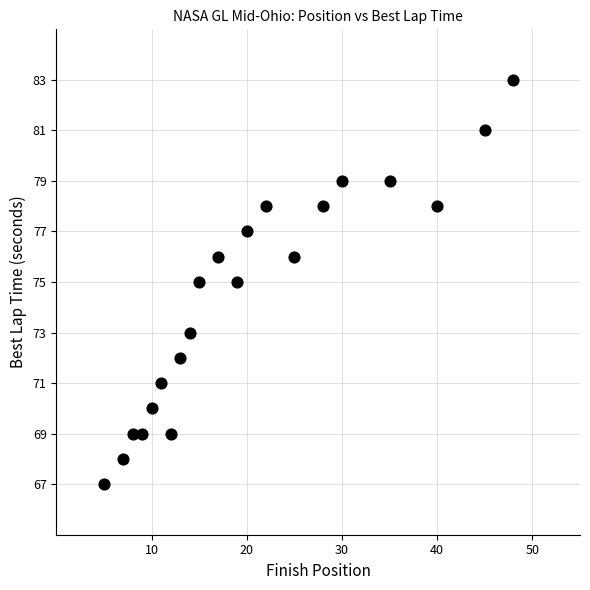

What is the range of Y values (max minus min)?

16